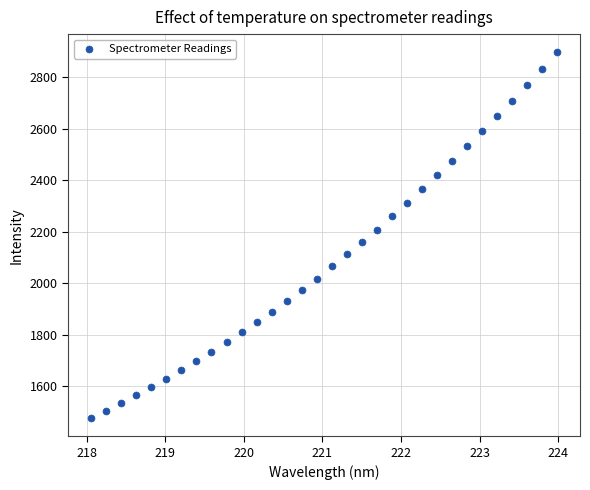

What is the range of Y values (max minus min)?

1421.0